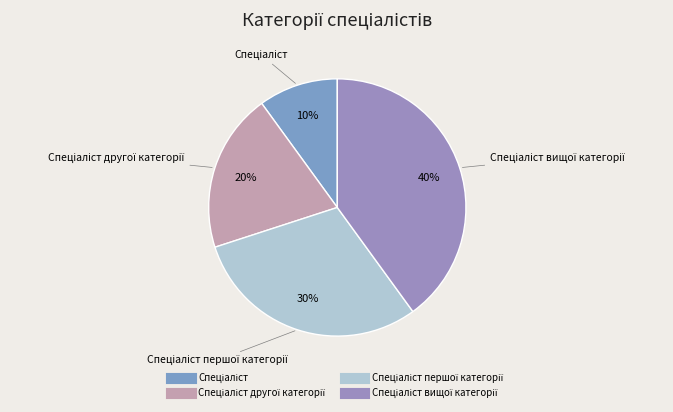

How many slices are in this pie chart?

4